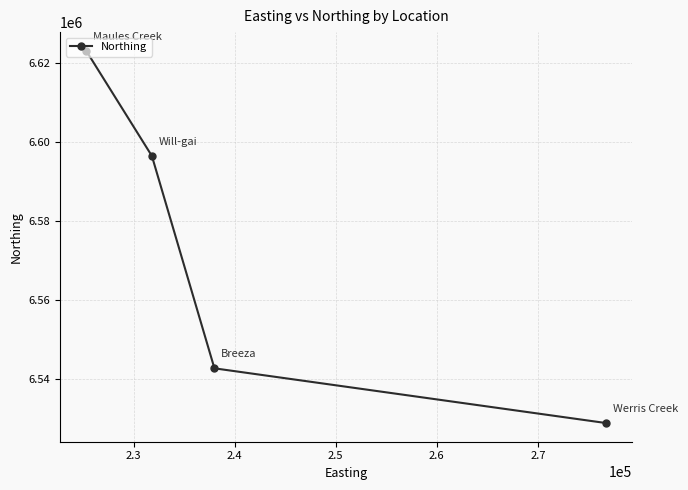

Does the chart have visible grid lines?

Yes